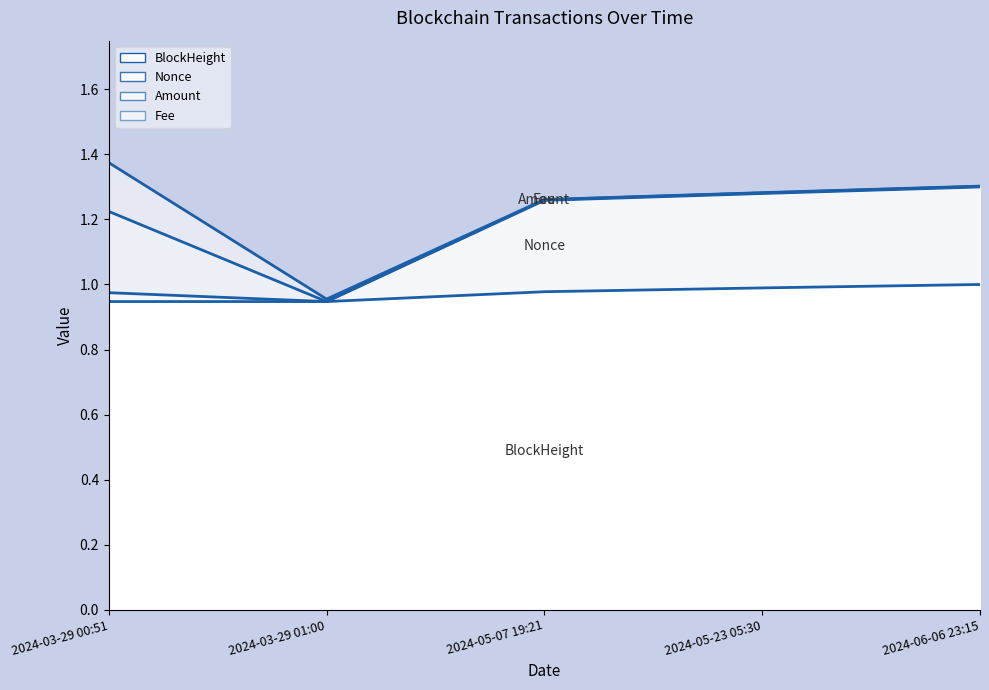

True or false: Nonce and BlockHeight cross at least once.

False